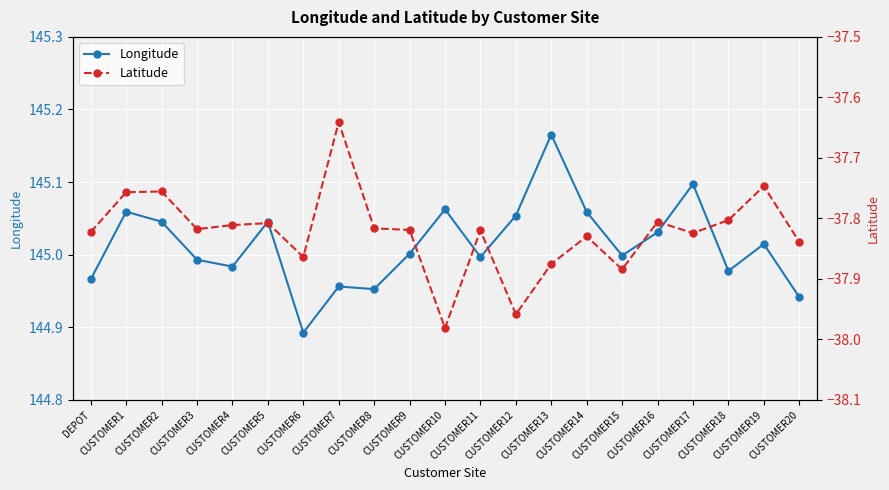

At which label does Longitude first exceed 145?

CUSTOMER1